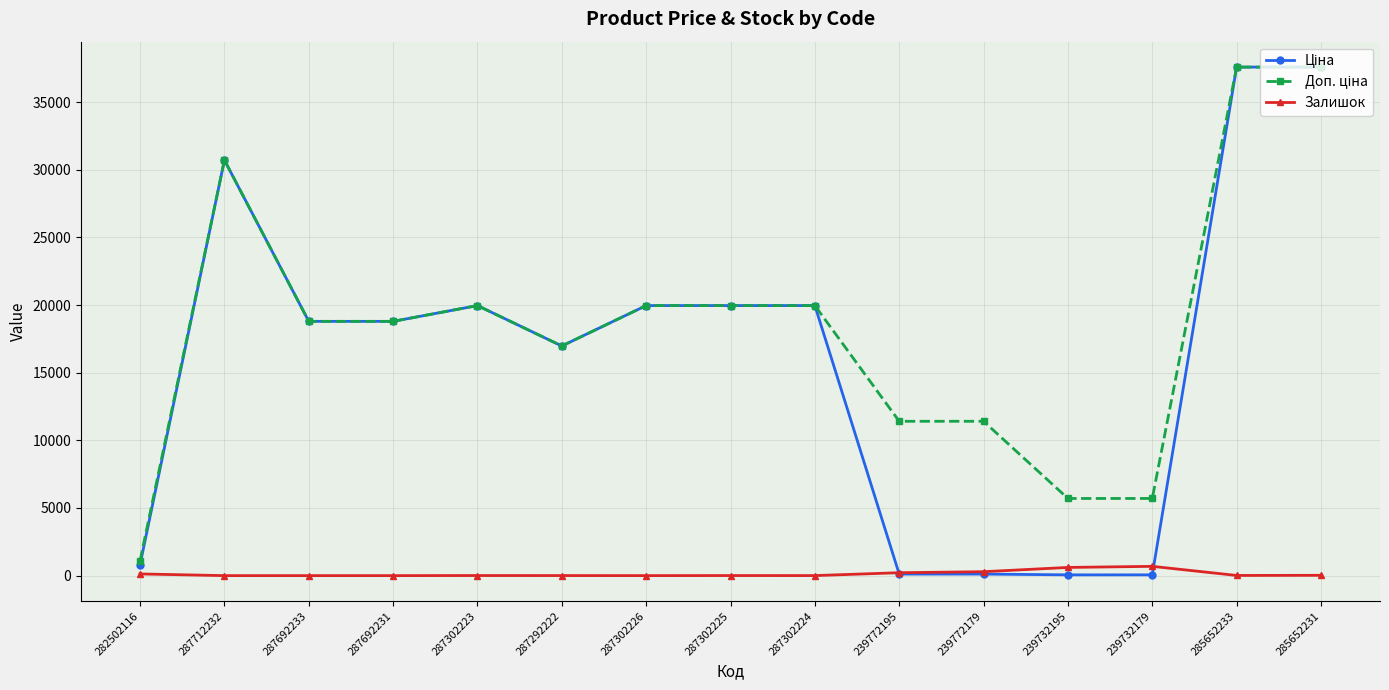

What is the spread (max minus min) of values at 287302224?

19961.2